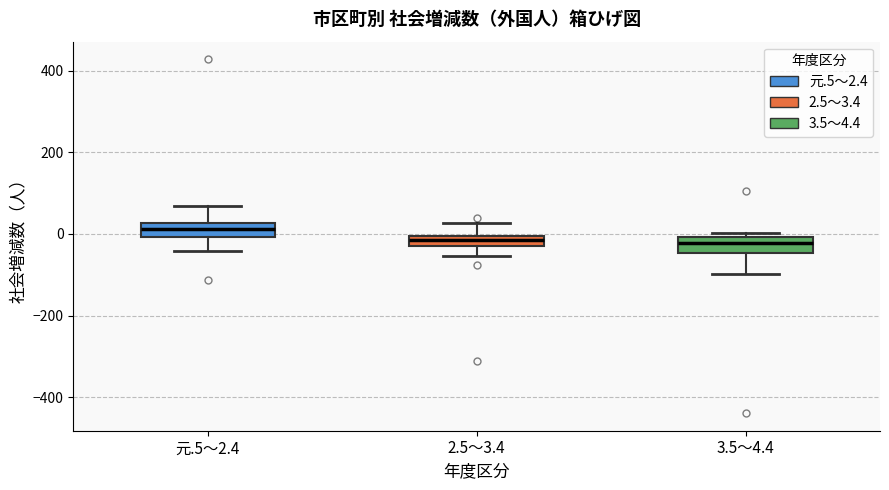

Where does the median line of the box for 3.5～4.4 sit on the y-axis? The values are not printed on the chart, so give them approximately, as read against the axis.

-20